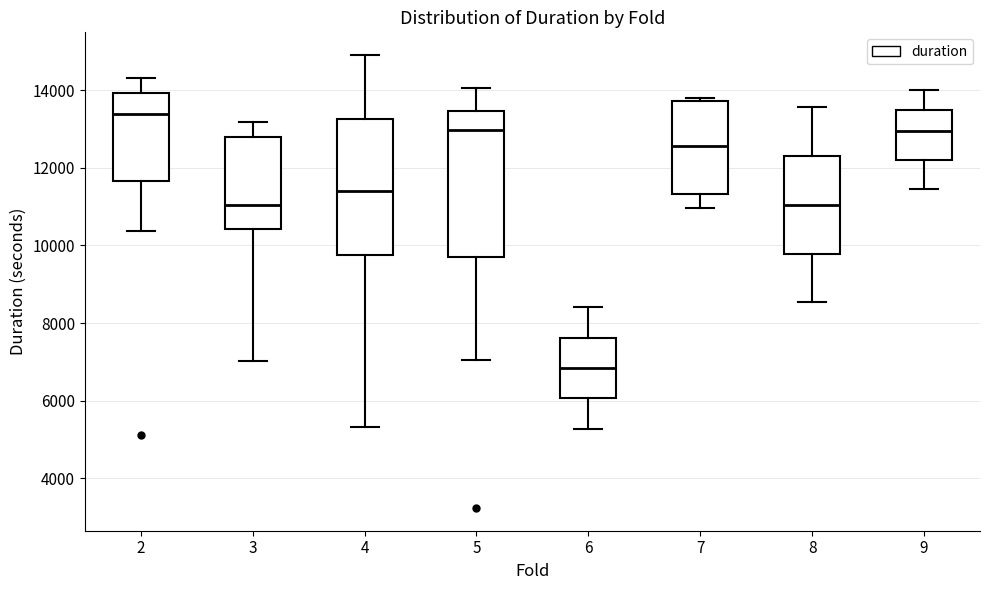

Comparing the boxes themselves (not the whiskers), which one is the tallest?

5